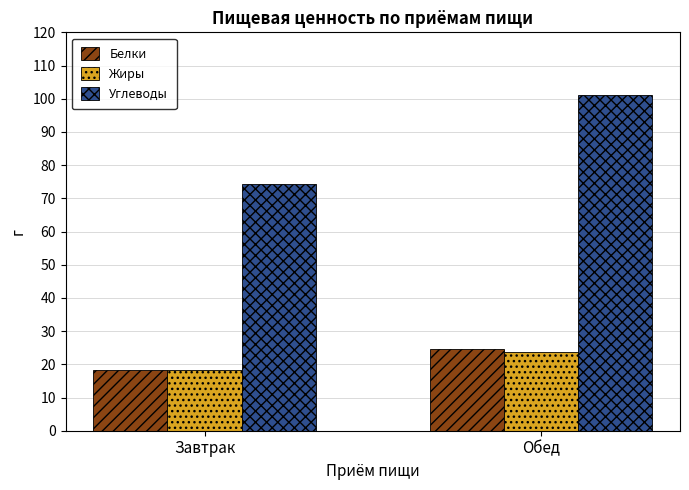

What is the maximum value shown in the chart?

101.2